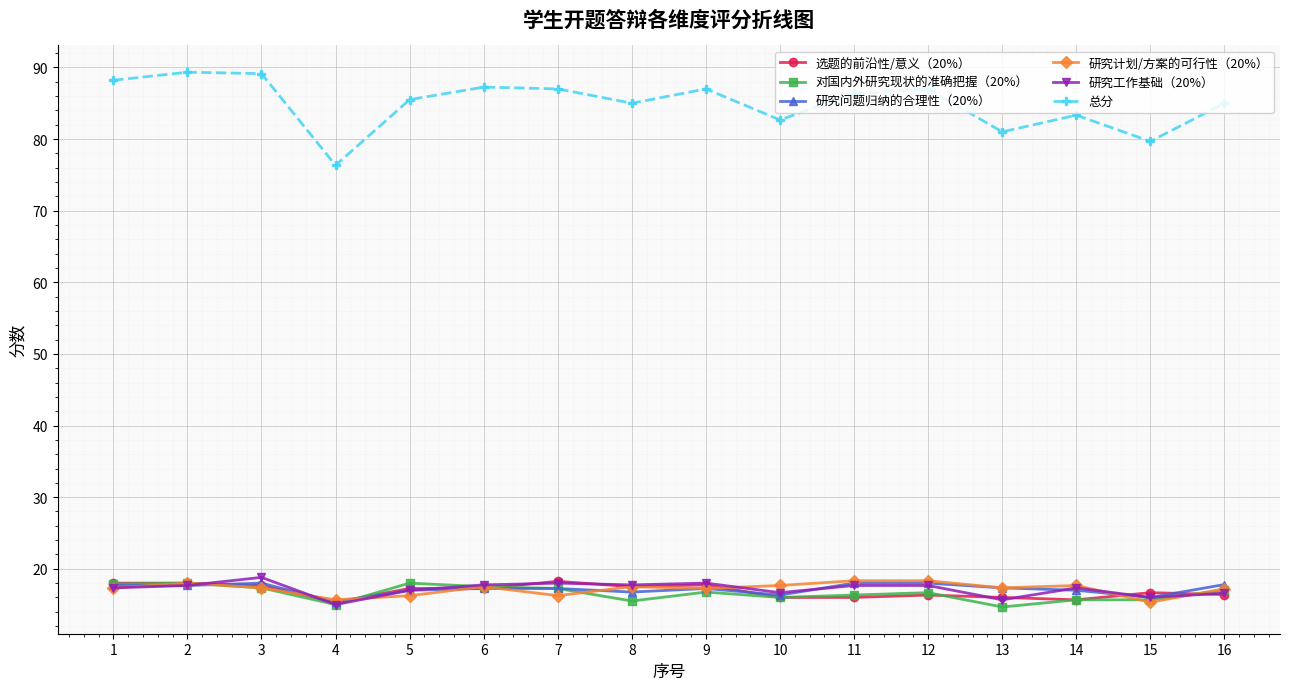

Is it true that 研究问题归纳的合理性（20%） equals 17.2 at 6?

True